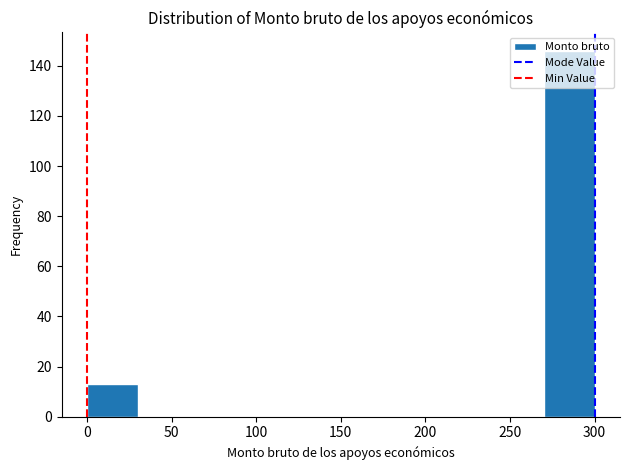

Reading left to right, transcribe this chart: for each bar, give the range it covers on the x-axis and its height. The values are not printed on the chart, so give them approximately, as read against the axis.

0 to 30: 14
30 to 60: 0
60 to 90: 0
90 to 120: 0
120 to 150: 0
150 to 180: 0
180 to 210: 0
210 to 240: 0
240 to 270: 0
270 to 300: 146